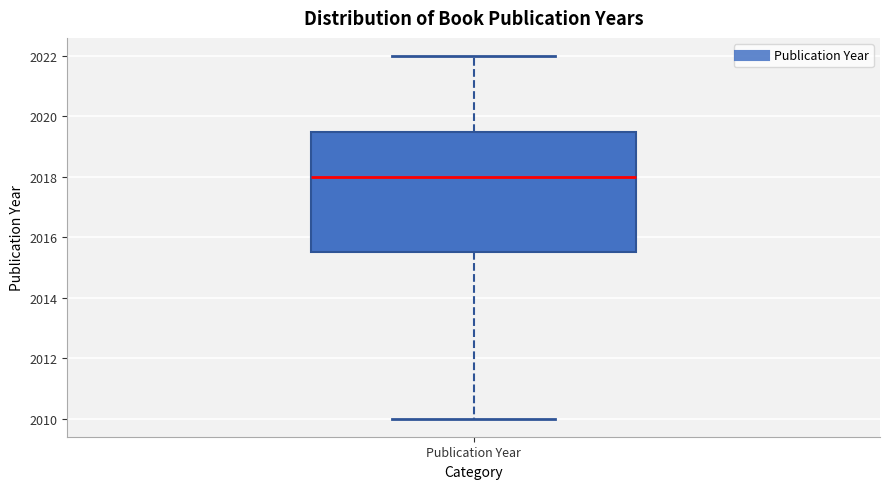

Where does the median line of the box for Publication Year sit on the y-axis? The values are not printed on the chart, so give them approximately, as read against the axis.

2018.0